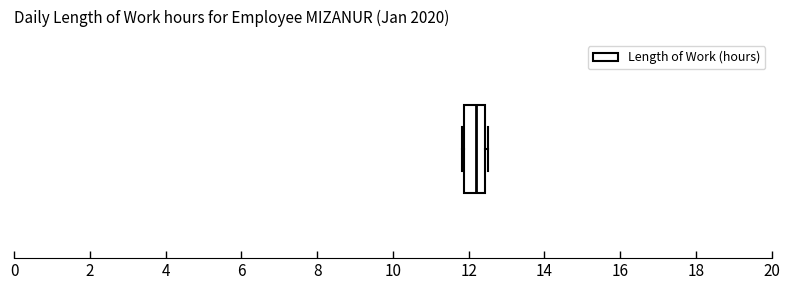

Transcribe this box plot: give where the median line is, the range the box spans, and where the two whiskers end, as read against the x-axis. The values are not printed on the chart, so give them approximately, as read against the axis.

median 12.2, box 11.8 to 12.4, whiskers 11.8 to 12.6